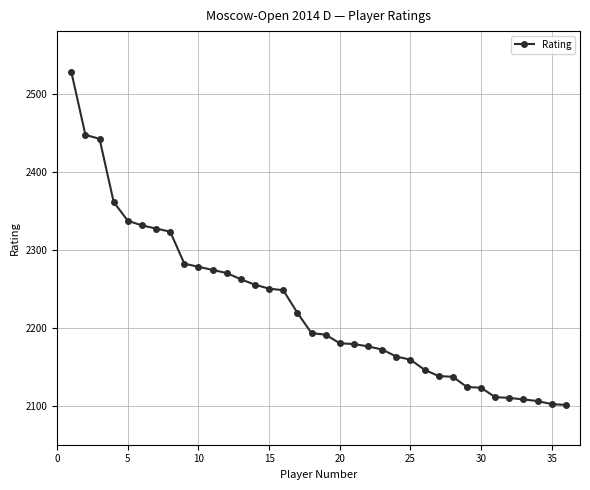

What is the difference between the maximum and minimum values?

427